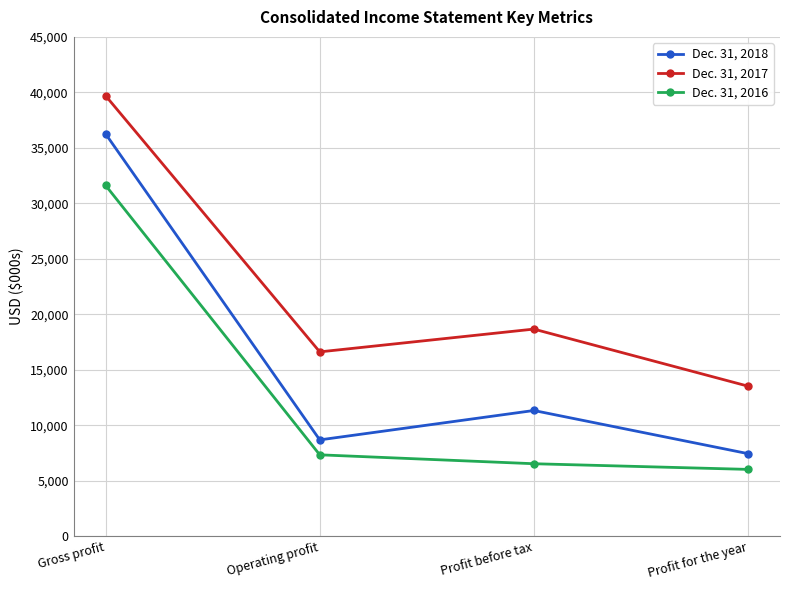

Is this an area chart (filled region under the line)?

No